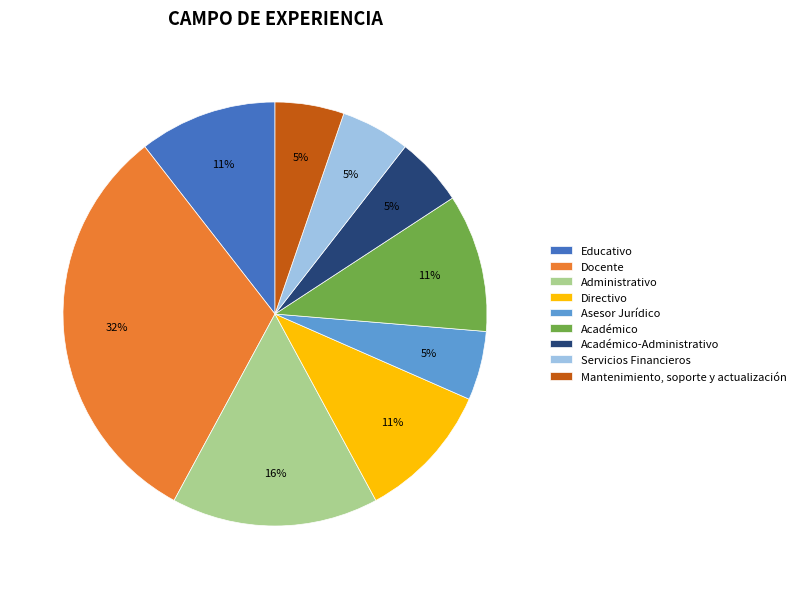

To the nearest percent, what portion does Asesor Jurídico represent?

5%